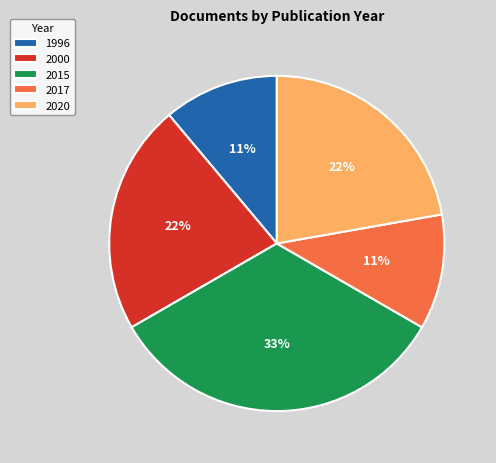

How many slices are in this pie chart?

5